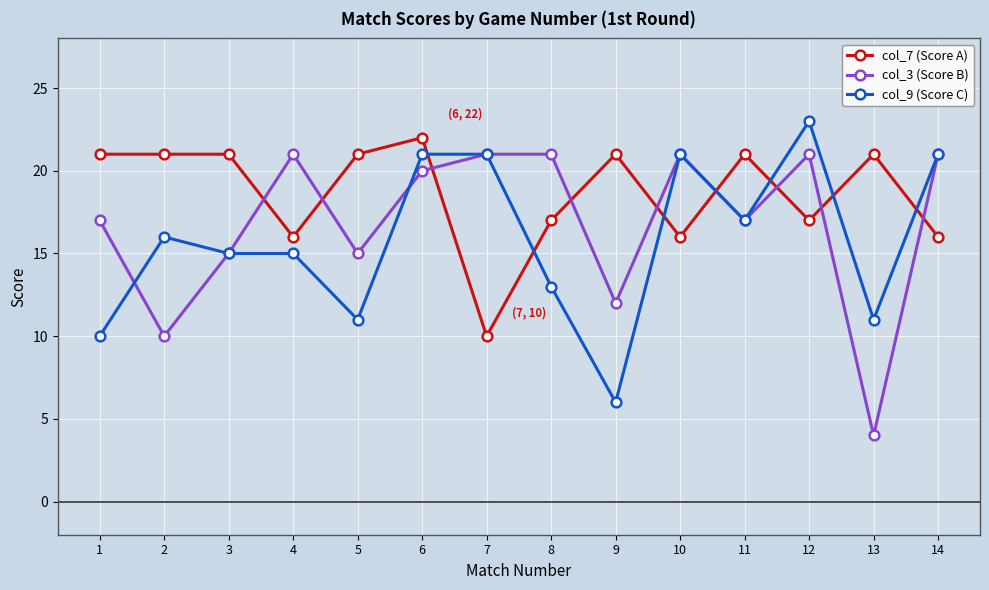

Which series ends up on top after the final intersection of col_9 (Score C) and col_7 (Score A)?

col_9 (Score C)